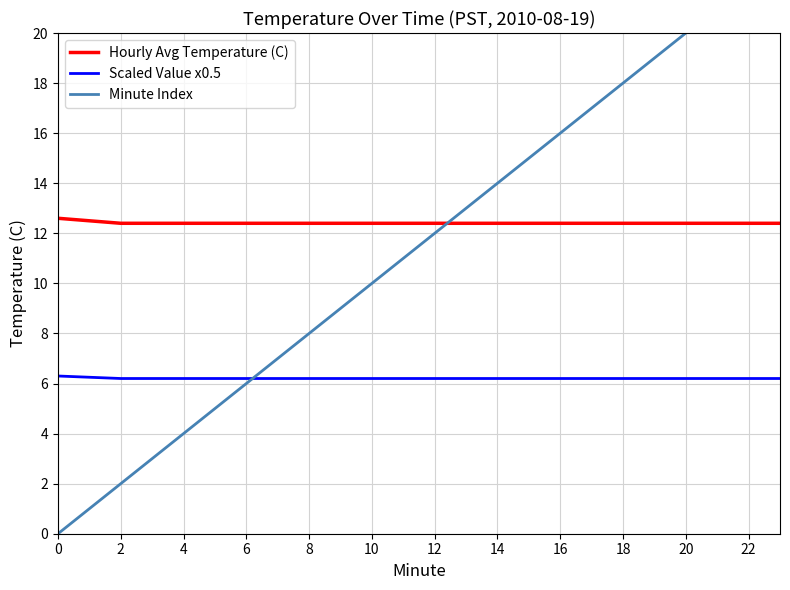

What is the label of the 9th point from the right?

15